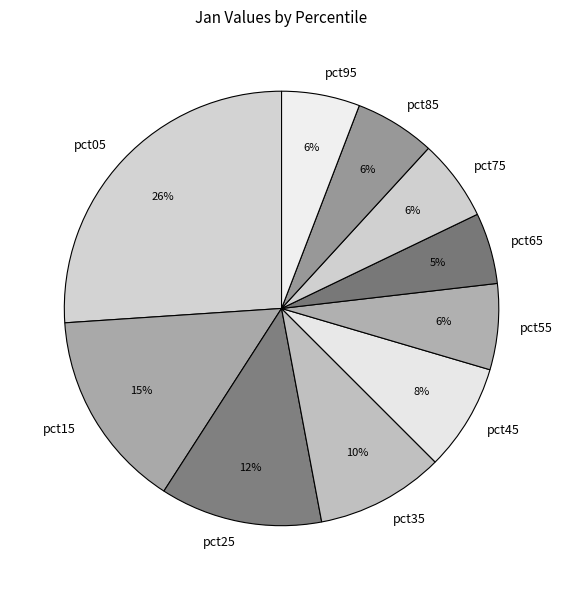

What percentage is the pct15 slice, to the nearest percent?

15%